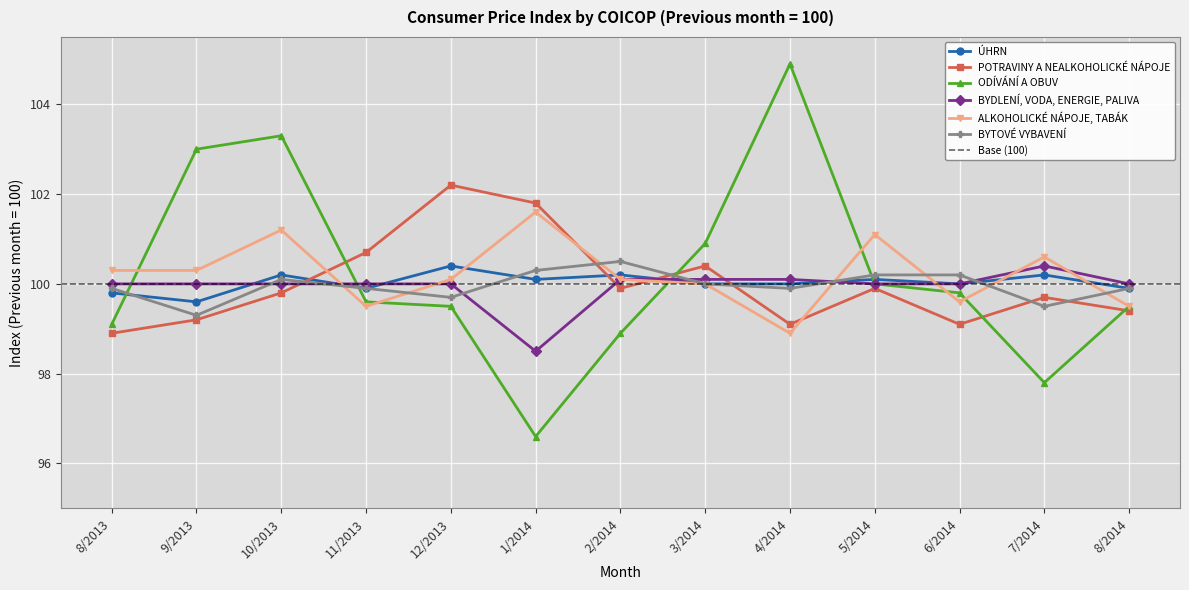

What is the value of the ALKOHOLICKÉ NÁPOJE, TABÁK point at the 9th from the left?

98.9